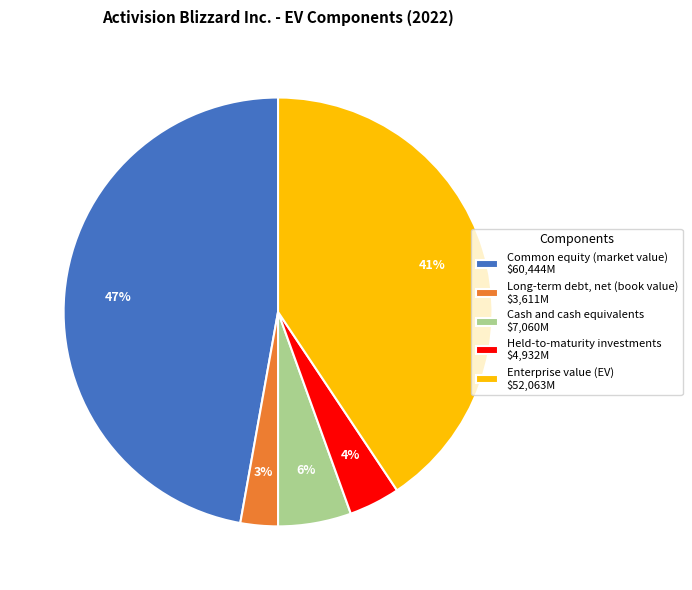

To the nearest percent, what is the difference between the largest and smallest slice percentages?

44%